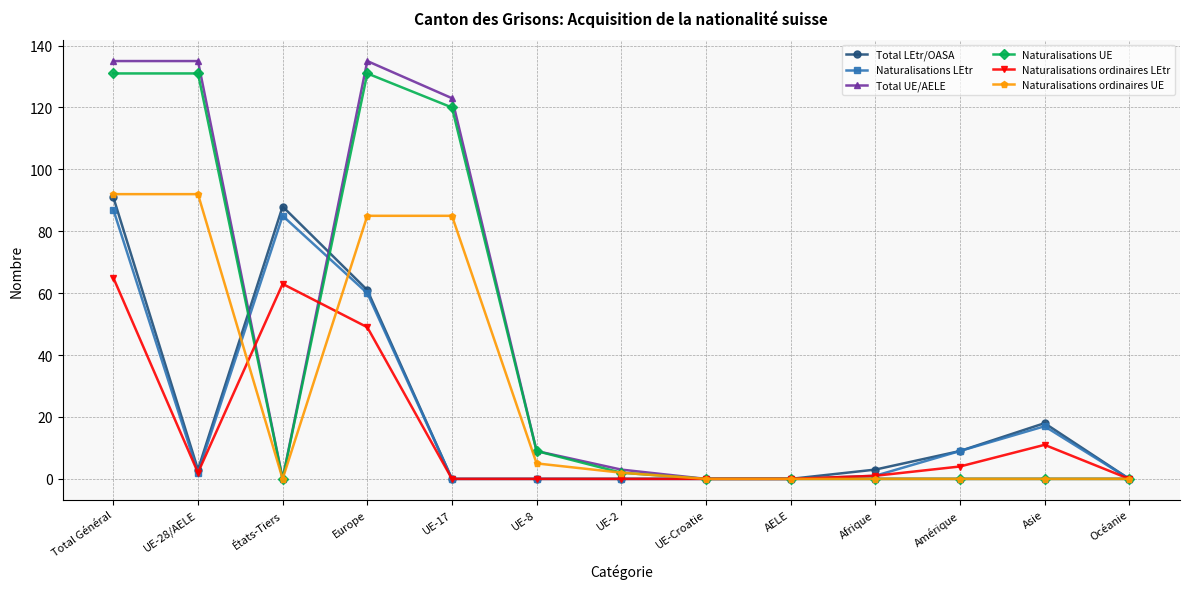

What is the difference between the maximum and minimum values in the Naturalisations ordinaires UE series?

92